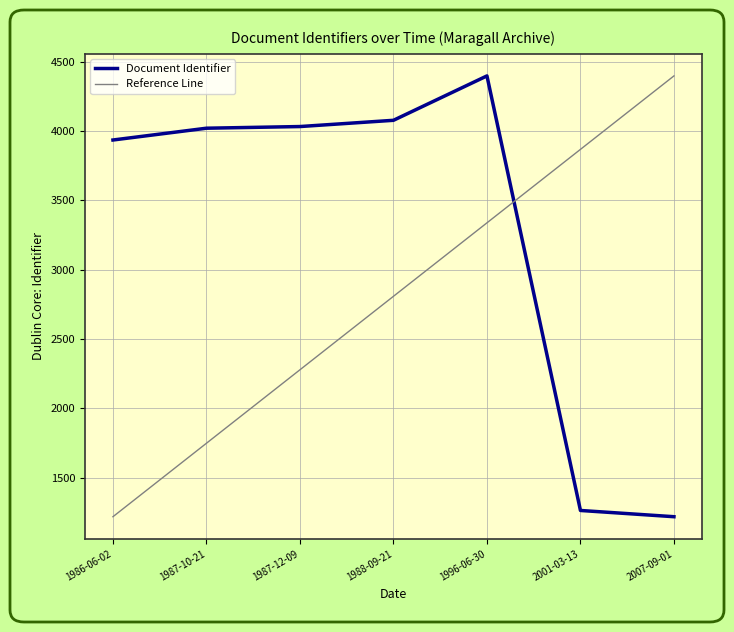

Which category has the highest value in the Document Identifier series?

1996-06-30